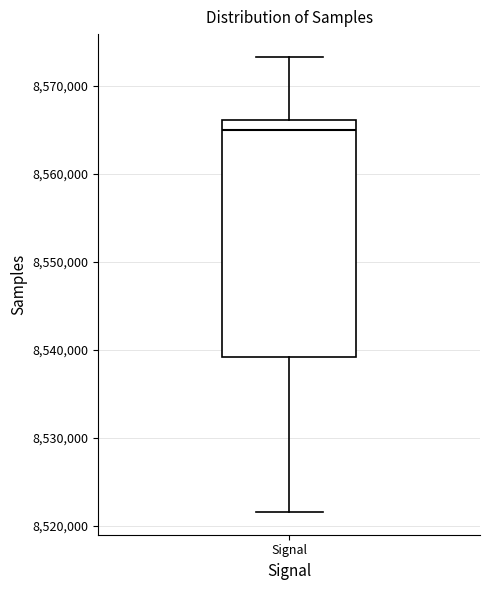

Read this box plot against the y-axis: the position of the median line, the range covered by the box, and the ends of both whiskers. The values are not printed on the chart, so give them approximately, as read against the axis.

median 8565000, box 8539000 to 8566000, whiskers 8522000 to 8573000